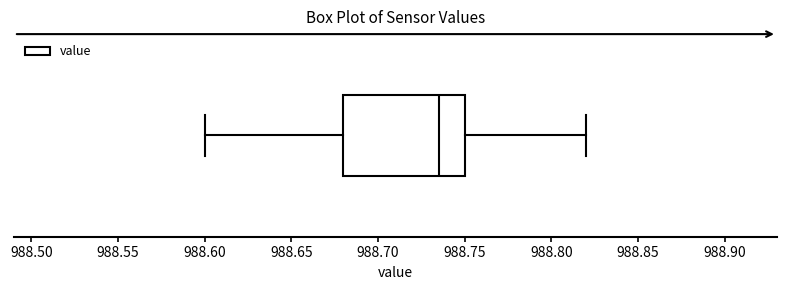

Transcribe this box plot: give where the median line is, the range the box spans, and where the two whiskers end, as read against the x-axis. The values are not printed on the chart, so give them approximately, as read against the axis.

median 988.735, box 988.680 to 988.750, whiskers 988.600 to 988.820